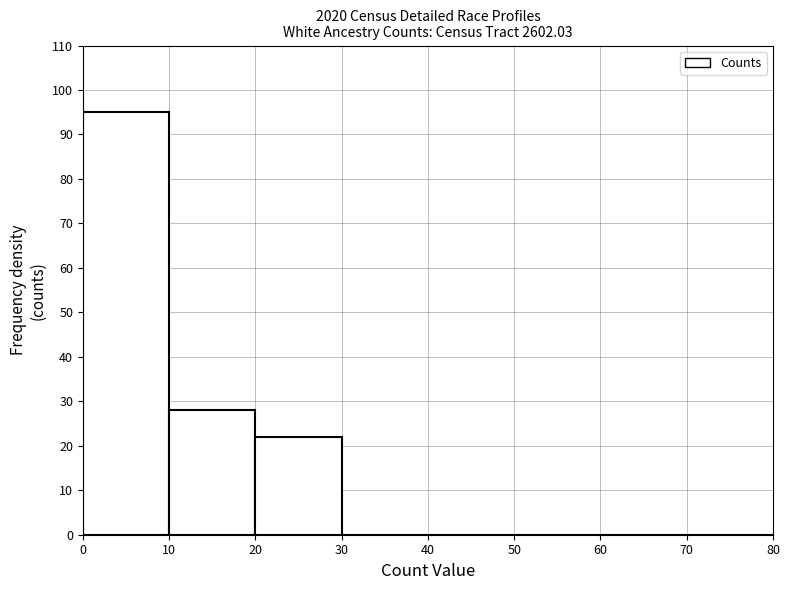

Reading left to right, transcribe this chart: for each bar, give the range it covers on the x-axis and its height. The values are not printed on the chart, so give them approximately, as read against the axis.

0 to 10: 95
10 to 20: 28
20 to 30: 22
30 to 40: 0
40 to 50: 0
50 to 60: 0
60 to 70: 0
70 to 80: 0